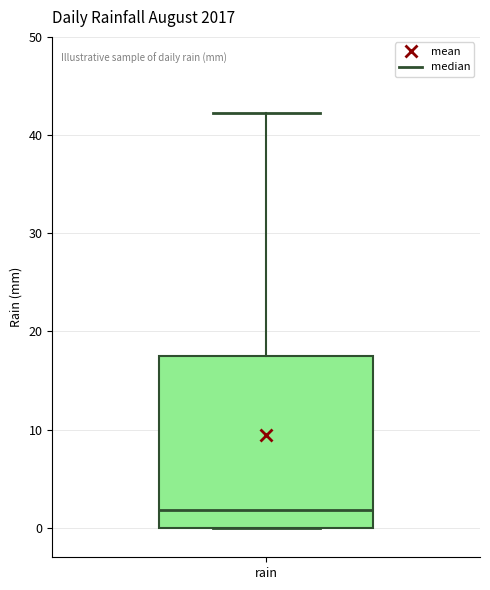

Read this box plot against the y-axis: the position of the median line, the range covered by the box, and the ends of both whiskers. The values are not printed on the chart, so give them approximately, as read against the axis.

median 2, box 0 to 18, whiskers 0 to 42